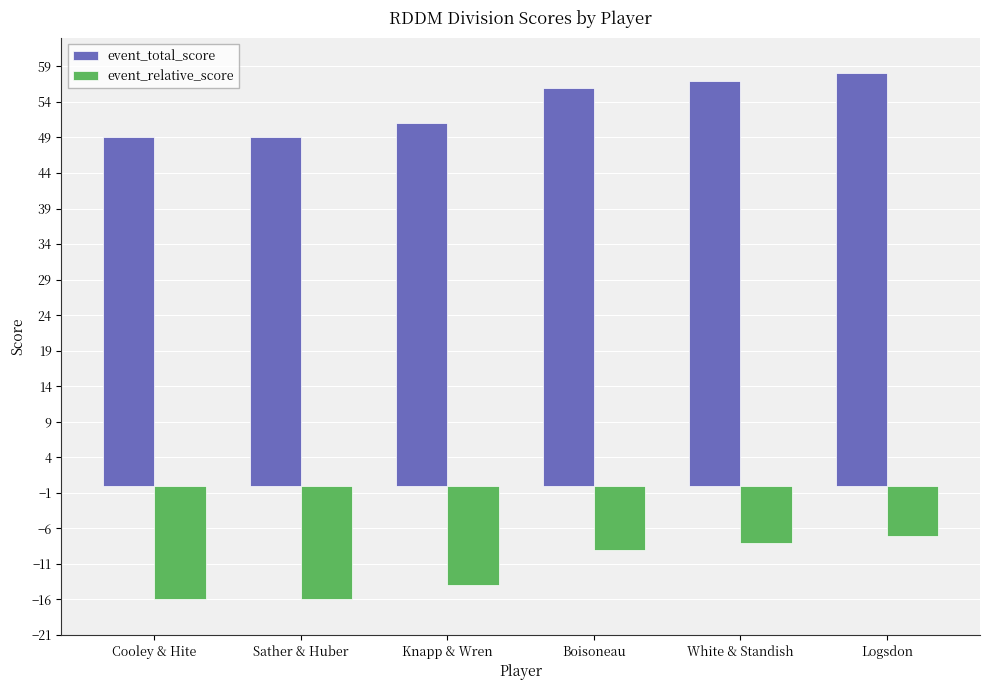

Which category has the highest value in the event_total_score series?

Logsdon